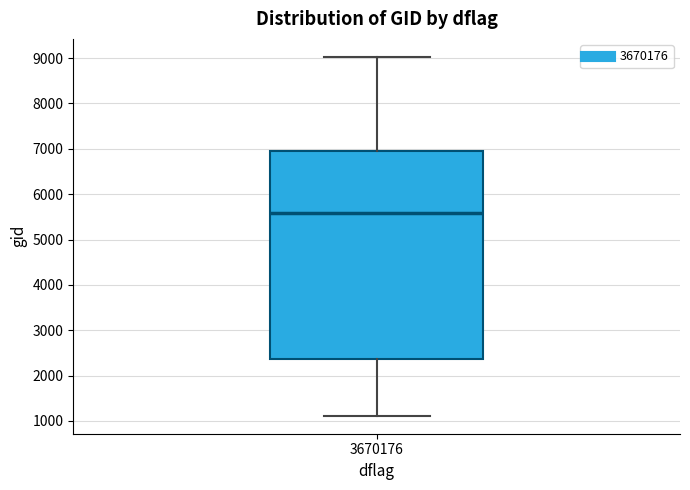

Transcribe this box plot: give where the median line is, the range the box spans, and where the two whiskers end, as read against the y-axis. The values are not printed on the chart, so give them approximately, as read against the axis.

median 5600, box 2400 to 6900, whiskers 1100 to 9000